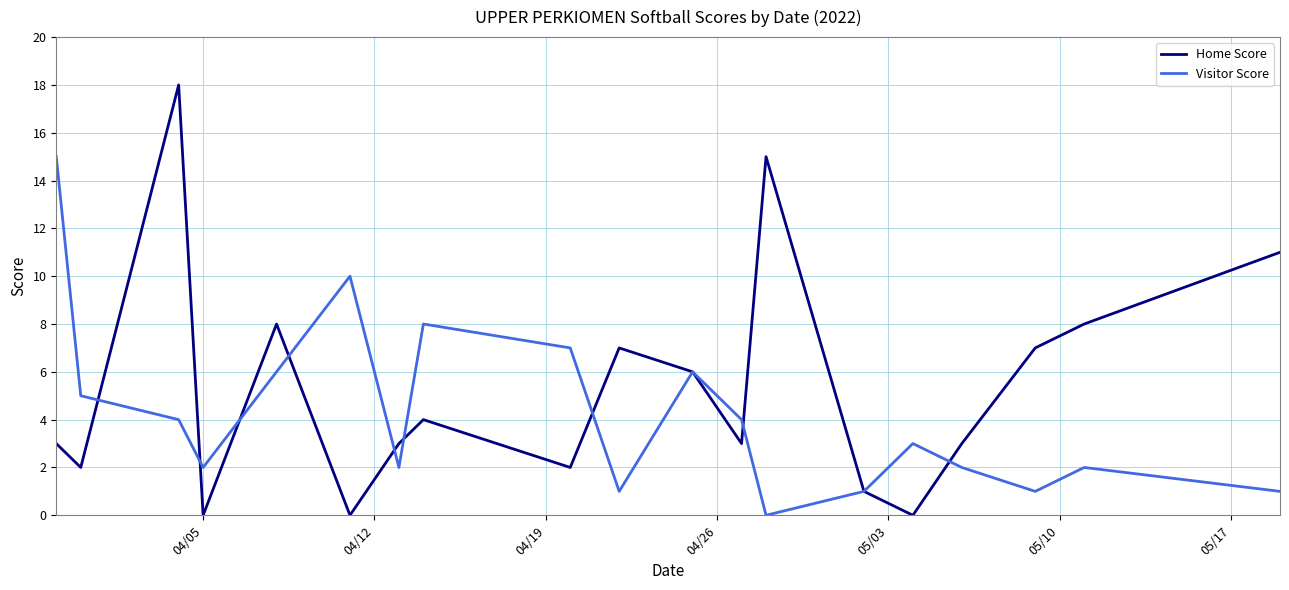

Which series has the widest spread of values?

Home Score